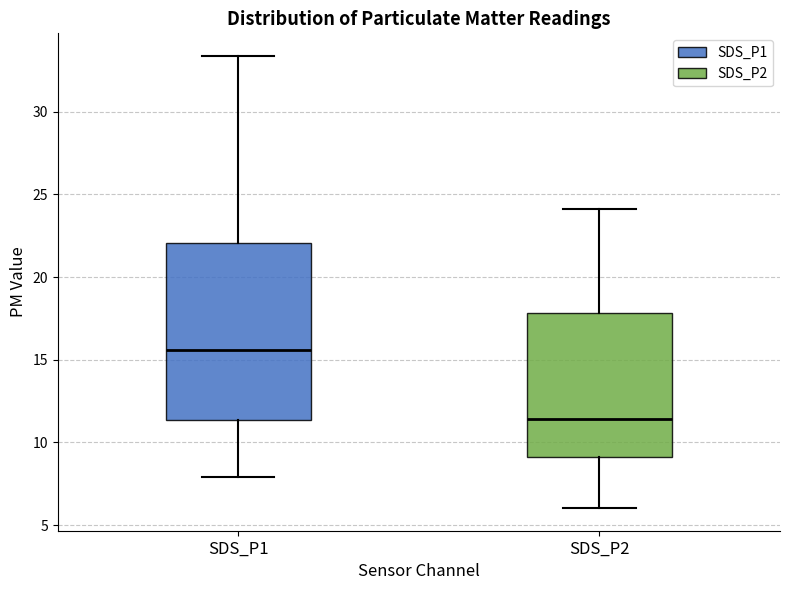

Which box has the highest median line?

SDS_P1